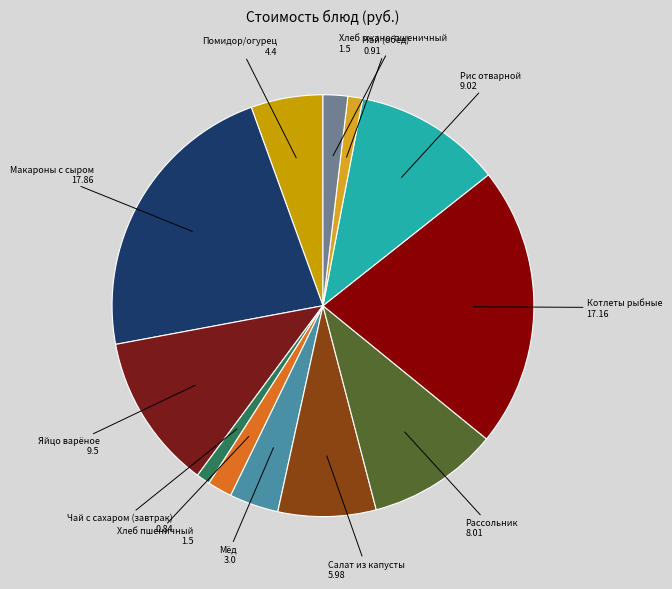

Is Макароны с сыром the majority of the pie?

No